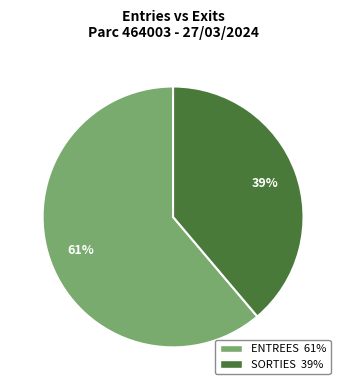

To the nearest percent, what is the difference between the largest and smallest slice percentages?

22%